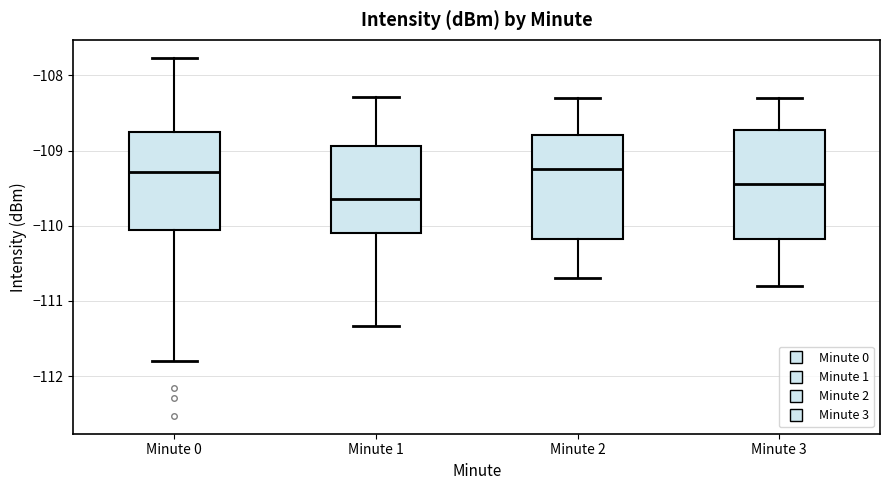

Reading left to right, transcribe this box plot: for each box, give where its median line is, the range the box spans, and where its two whiskers end, as read against the y-axis. The values are not printed on the chart, so give them approximately, as read against the axis.

Minute 0: median -109.3, box -110.1 to -108.8, whiskers -111.8 to -107.8
Minute 1: median -109.6, box -110.1 to -108.9, whiskers -111.3 to -108.3
Minute 2: median -109.2, box -110.2 to -108.8, whiskers -110.7 to -108.3
Minute 3: median -109.4, box -110.2 to -108.7, whiskers -110.8 to -108.3